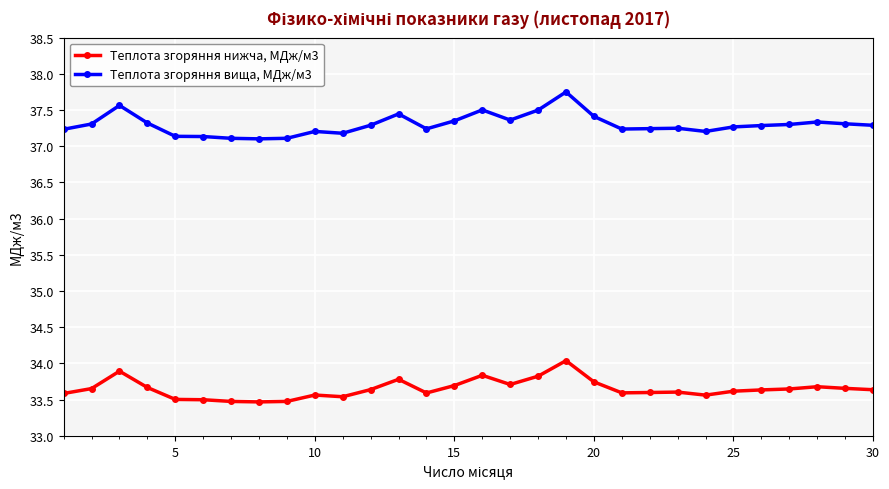

Does the chart display data point markers on the line(s)?

Yes